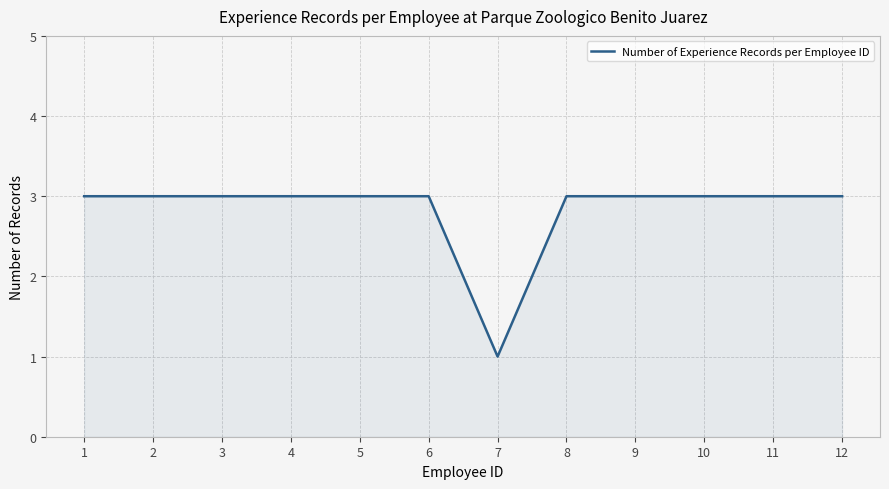

The chart shows a value of 3 at 10. True or false?

True